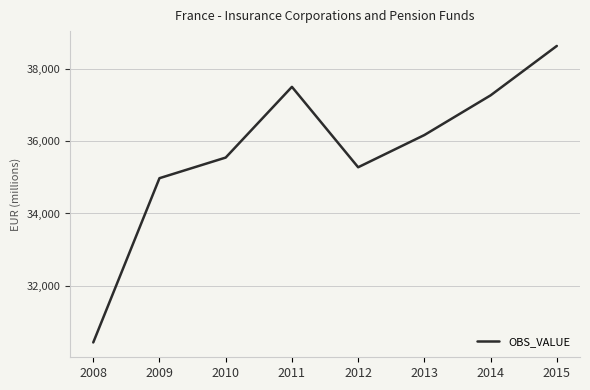

What is the greatest value displayed?

38632